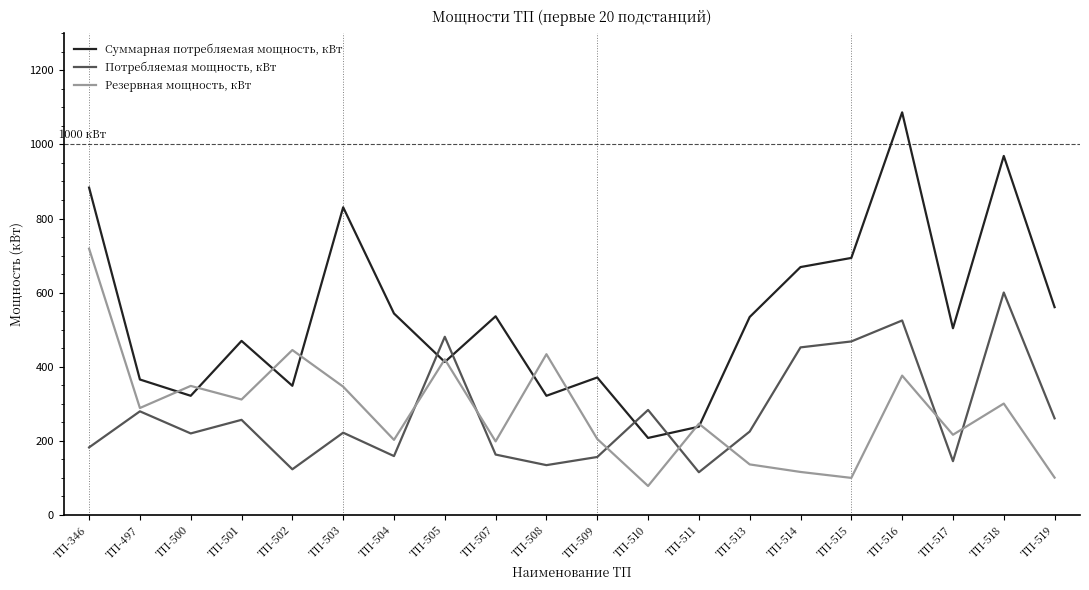

Rank the series at ТП-346 from highest to lowest value.

Суммарная потребляемая мощность, кВт, Резервная мощность, кВт, Потребляемая мощность, кВт